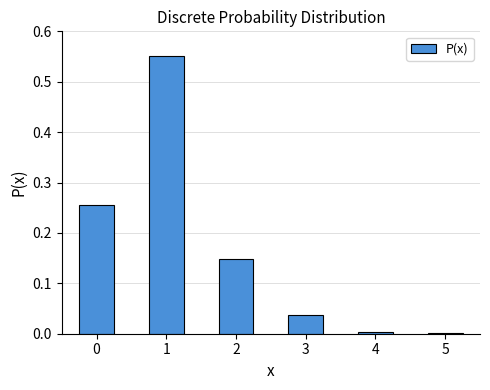

What is the sum of all values?

1.0